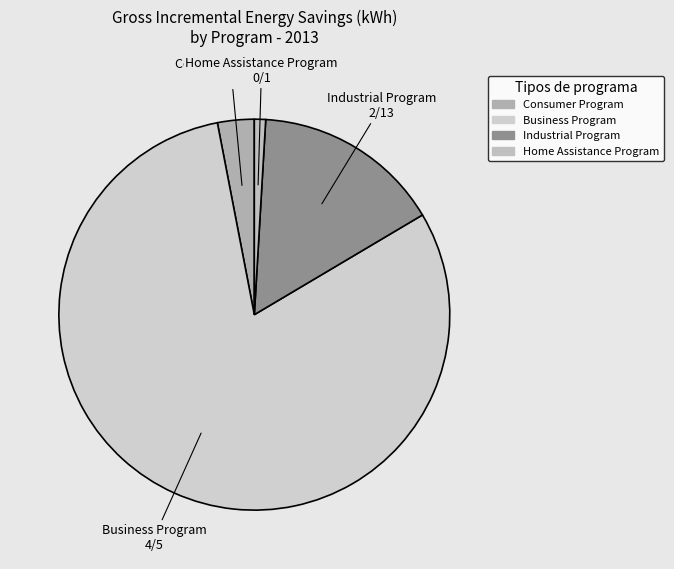

Which has a higher value, Business Program or Industrial Program?

Business Program